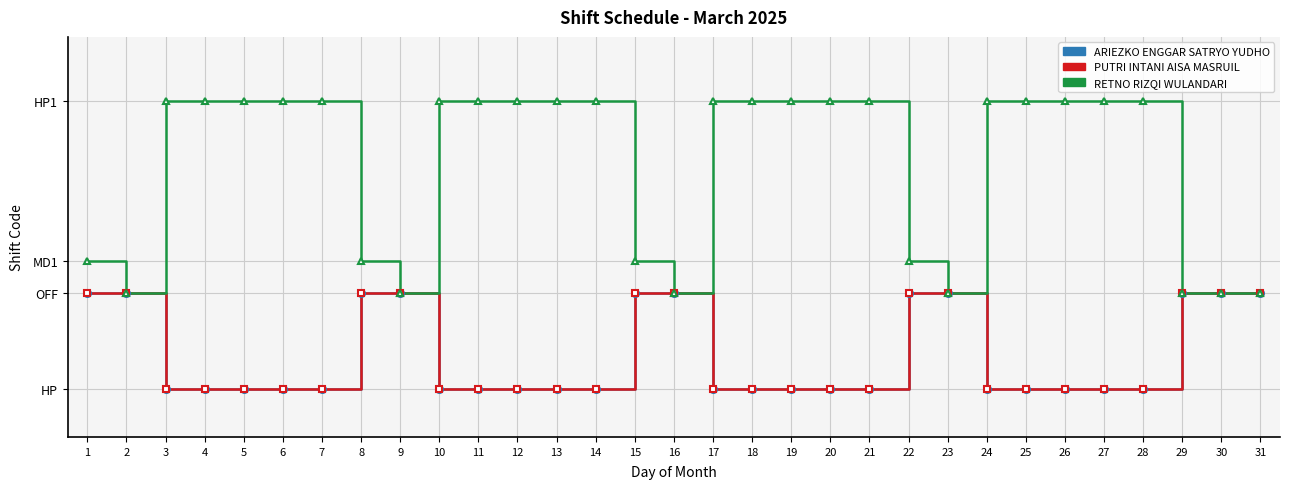

Which series changed the most between 21 and 30?

RETNO RIZQI WULANDARI